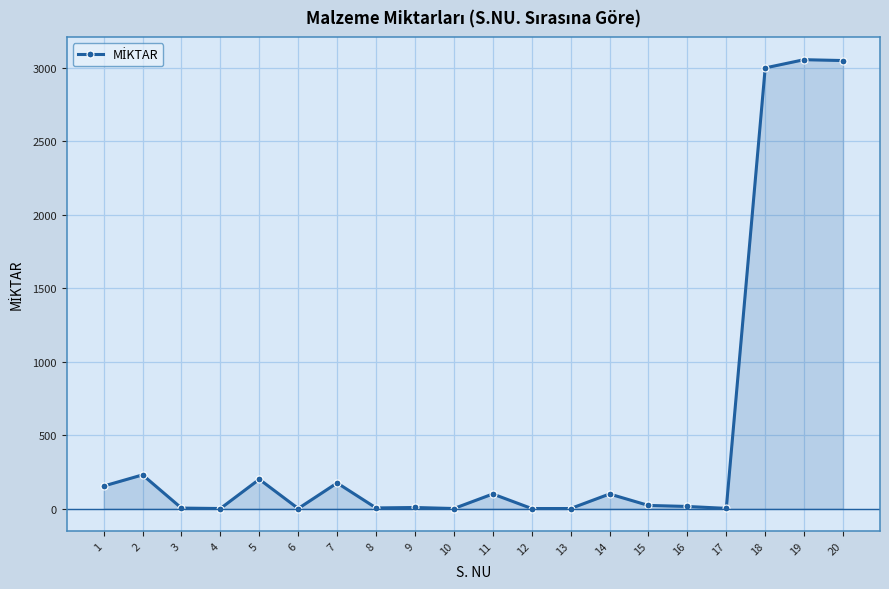

What is the greatest value displayed?

3056